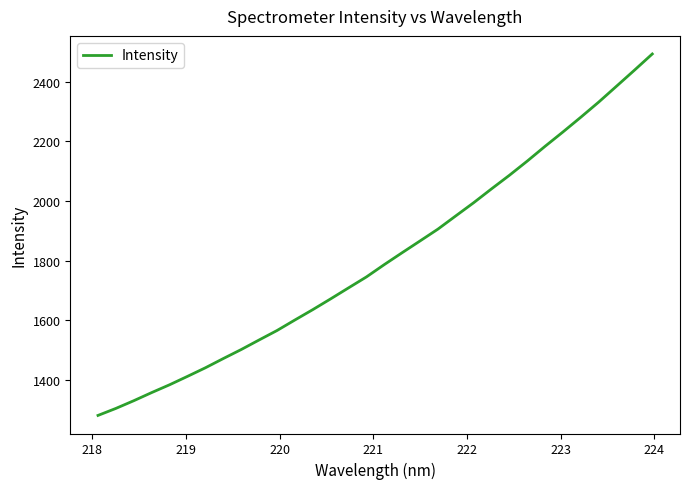

Does the chart display data point markers on the line(s)?

No